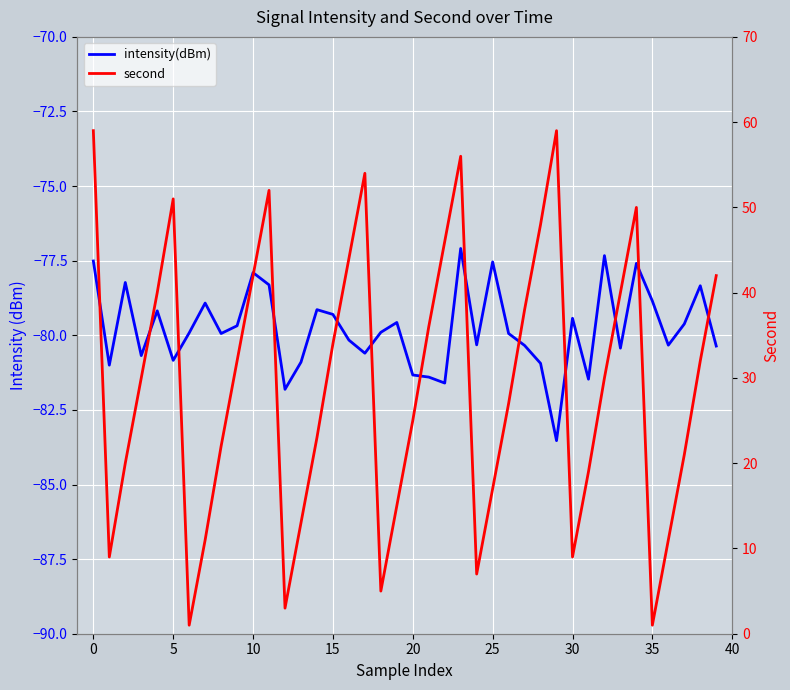

Is the value of intensity(dBm) at 5 greater than the value of second at 10?

No